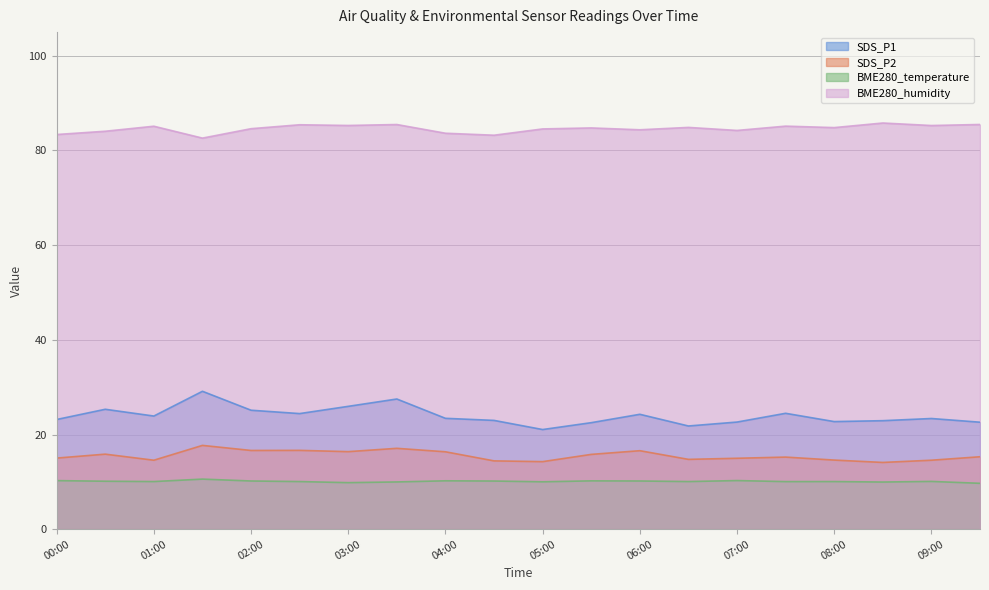

Does the chart have visible grid lines?

Yes